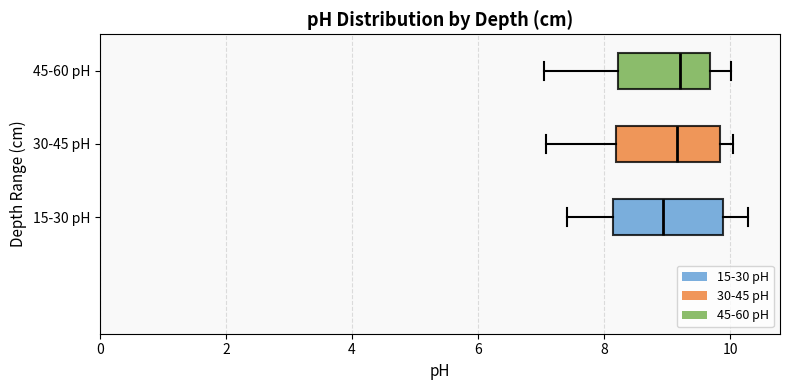

Reading bottom to top, read every box against the x-axis: the position of its median line, the range the box covers, and the ends of its whiskers. The values are not printed on the chart, so give them approximately, as read against the axis.

15-30 pH: median 9.0, box 8.2 to 9.8, whiskers 7.4 to 10.2
30-45 pH: median 9.2, box 8.2 to 9.8, whiskers 7.0 to 10.0
45-60 pH: median 9.2, box 8.2 to 9.6, whiskers 7.0 to 10.0